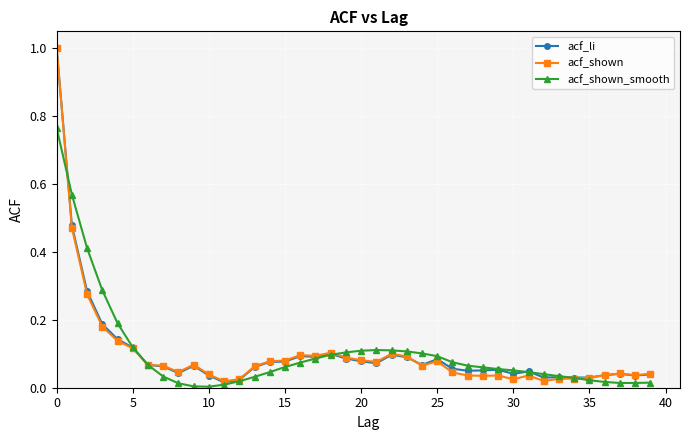

What is the highest value of the acf_li series?

1.0